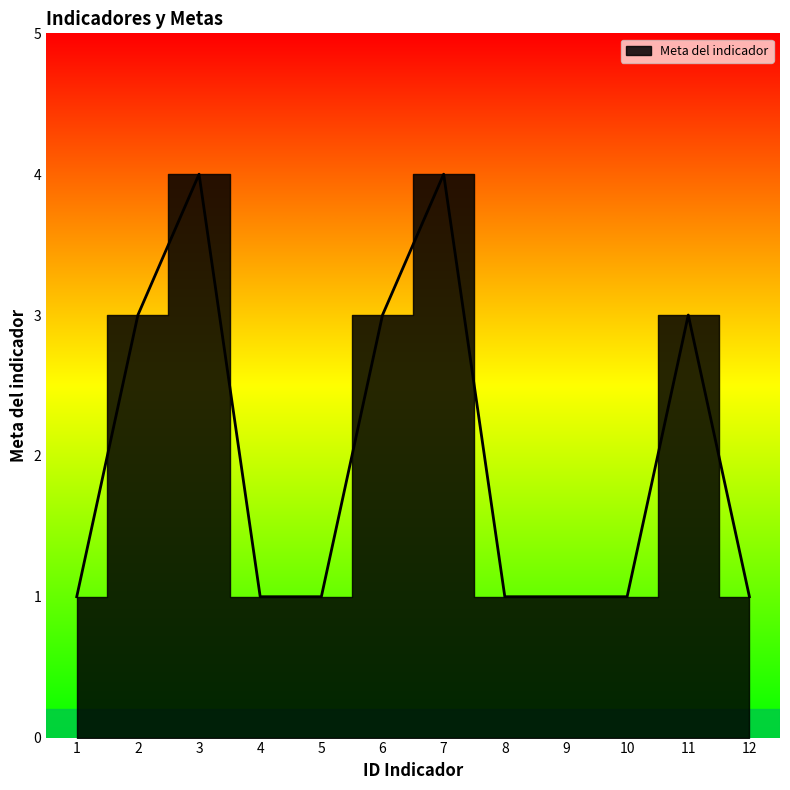

Does the chart display data point markers on the line(s)?

No